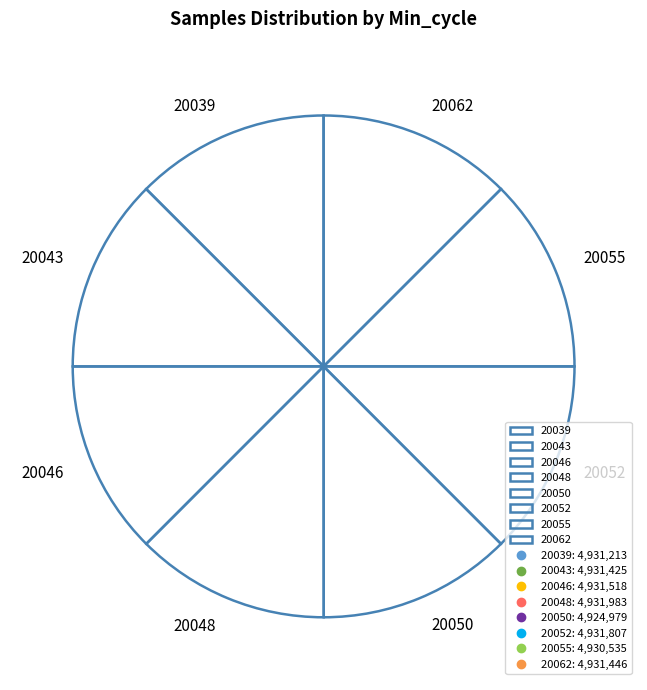

Do 20043 and 20039 together represent more than half of the pie?

No